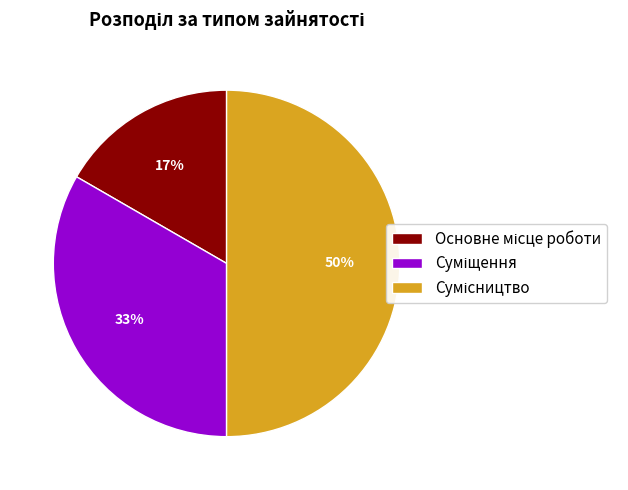

To the nearest percent, what is the average slice percentage?

33%